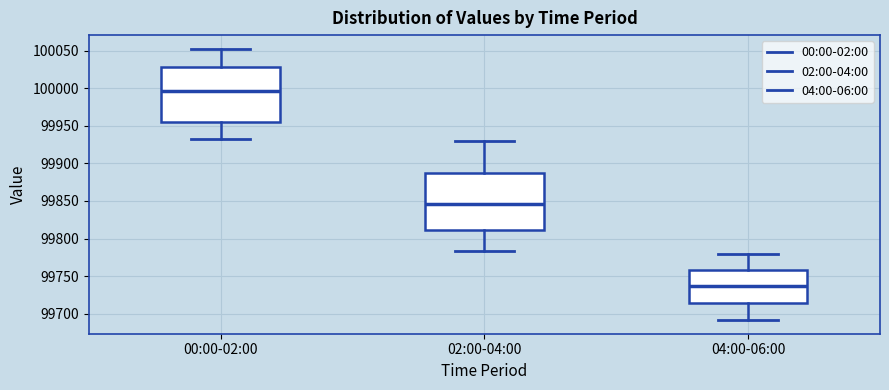

Reading left to right, read every box against the y-axis: the position of its median line, the range the box covers, and the ends of its whiskers. The values are not printed on the chart, so give them approximately, as read against the axis.

00:00-02:00: median 99995, box 99955 to 100030, whiskers 99930 to 100055
02:00-04:00: median 99845, box 99810 to 99885, whiskers 99785 to 99930
04:00-06:00: median 99735, box 99715 to 99760, whiskers 99690 to 99780